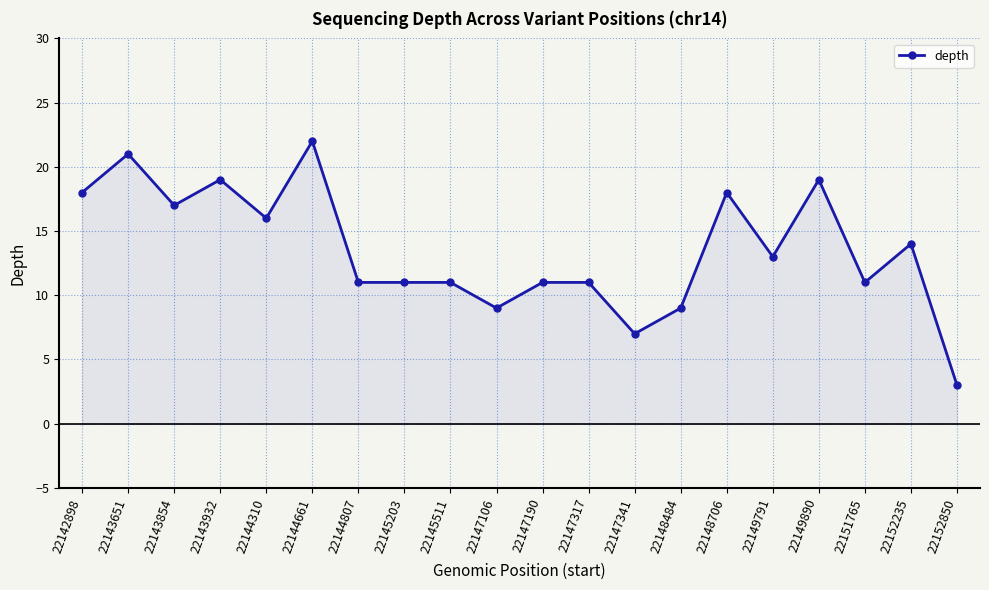

At which category does the data reach its first local peak?

22143651